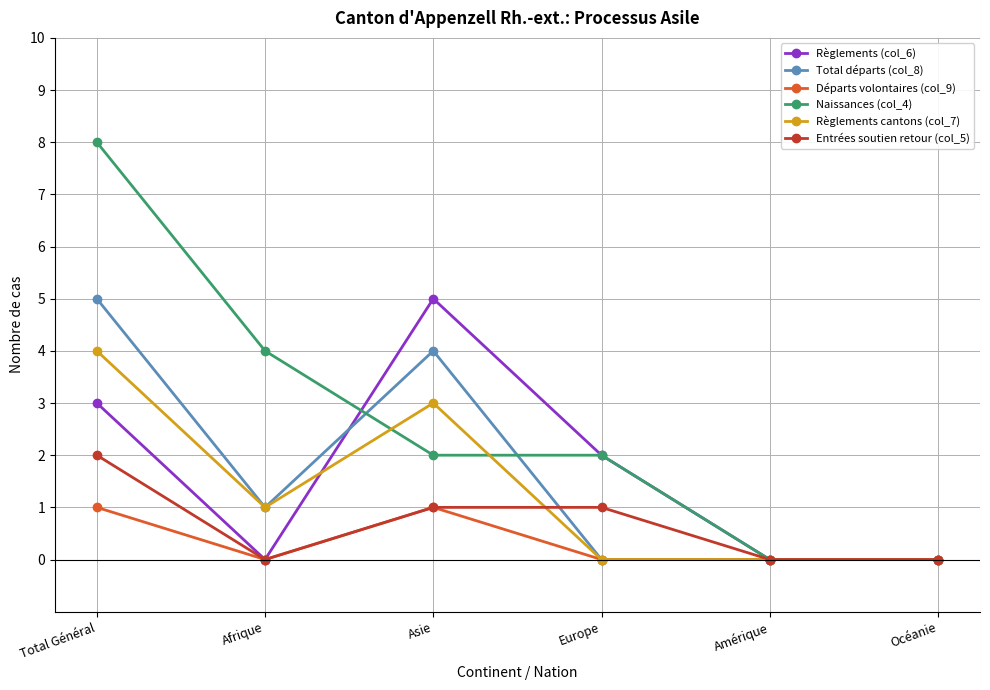

Which label corresponds to the largest value in the chart?

Total Général